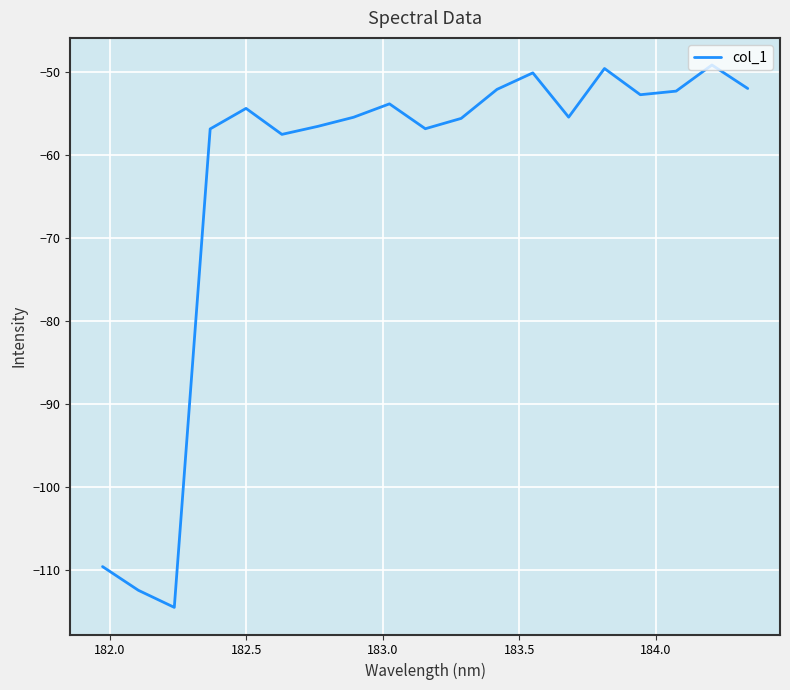

How many lines are shown in the chart?

1